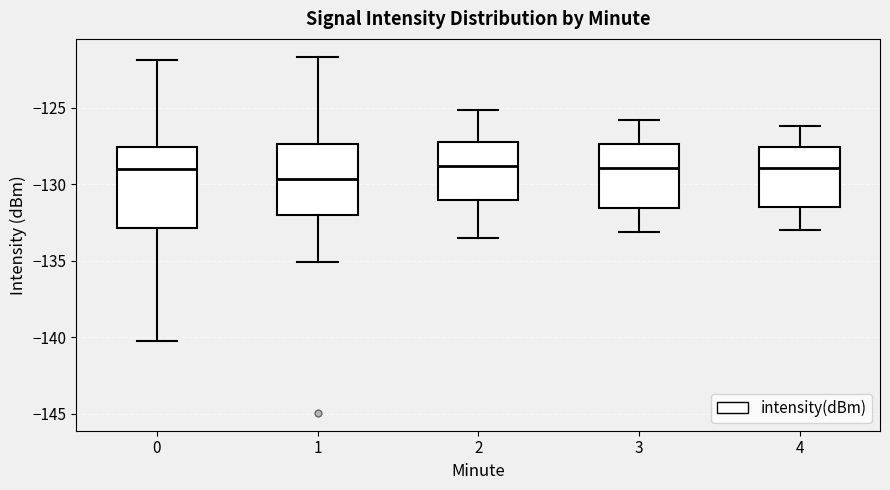

Reading left to right, transcribe this box plot: for each box, give where its median line is, the range the box spans, and where its two whiskers end, as read against the y-axis. The values are not printed on the chart, so give them approximately, as read against the axis.

0: median -129.0, box -133.0 to -127.5, whiskers -140.0 to -122.0
1: median -129.5, box -132.0 to -127.5, whiskers -135.0 to -121.5
2: median -129.0, box -131.0 to -127.0, whiskers -133.5 to -125.0
3: median -129.0, box -131.5 to -127.5, whiskers -133.0 to -126.0
4: median -129.0, box -131.5 to -127.5, whiskers -133.0 to -126.0